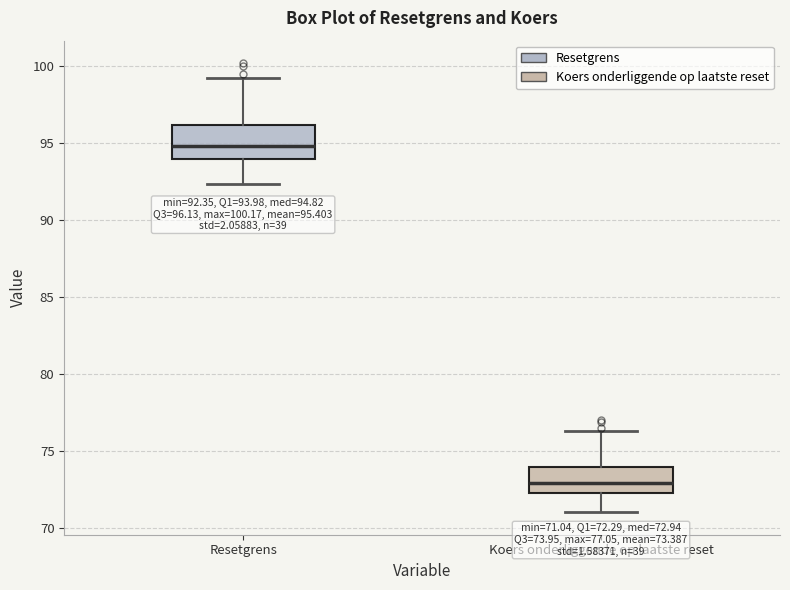

Which box's median line is the highest?

Resetgrens